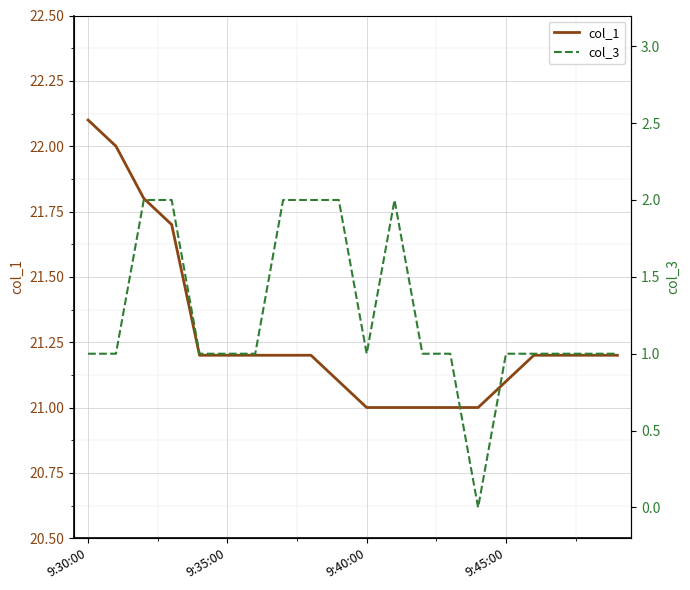

At which label does col_1 reach its peak?

9:30:00